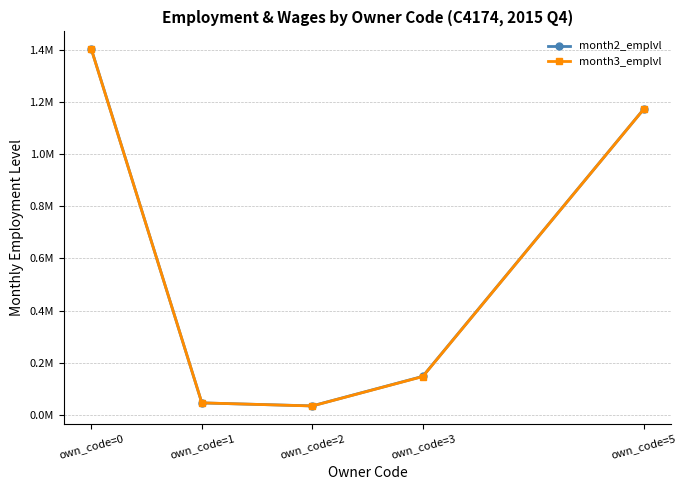

Which category has the highest value across all series?

own_code=0